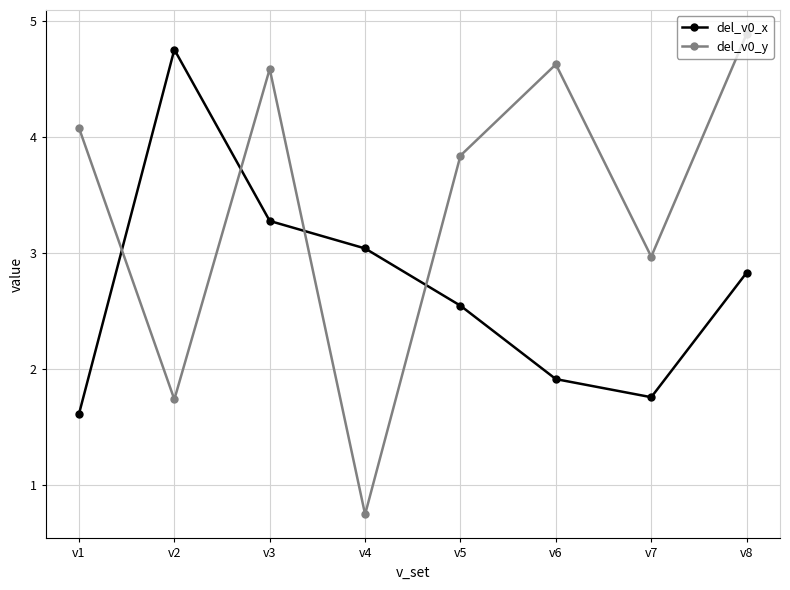

In del_v0_y, how many points are higher than both neighbors (excluding endpoints)?

2